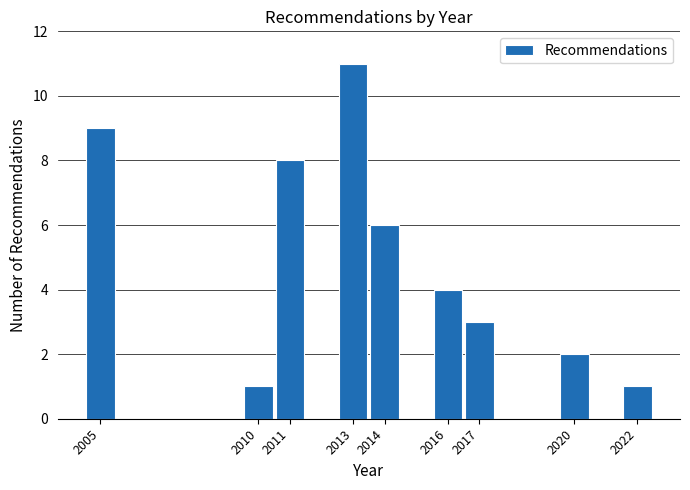

Reading left to right, list every bar in this chart as the range it spans on the x-axis followed by its height. The values are not printed on the chart, so give them approximately, as read against the axis.

2004.5 to 2005.5: 9
2005.5 to 2006.5: 0
2006.5 to 2007.5: 0
2007.5 to 2008.5: 0
2008.5 to 2009.5: 0
2009.5 to 2010.5: 1
2010.5 to 2011.5: 8
2011.5 to 2012.5: 0
2012.5 to 2013.5: 11
2013.5 to 2014.5: 6
2014.5 to 2015.5: 0
2015.5 to 2016.5: 4
2016.5 to 2017.5: 3
2017.5 to 2018.5: 0
2018.5 to 2019.5: 0
2019.5 to 2020.5: 2
2020.5 to 2021.5: 0
2021.5 to 2022.5: 1